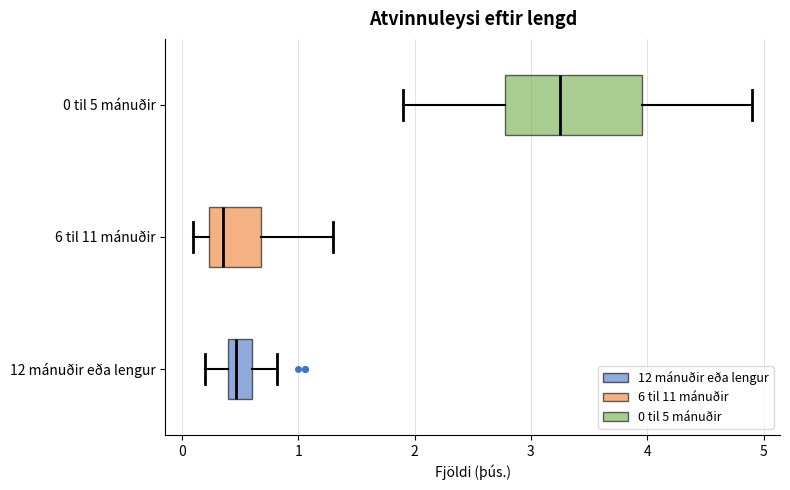

Reading bottom to top, read every box against the x-axis: the position of its median line, the range the box covers, and the ends of its whiskers. The values are not printed on the chart, so give them approximately, as read against the axis.

12 mánuðir eða lengur: median 0.5, box 0.4 to 0.6, whiskers 0.2 to 0.8
6 til 11 mánuðir: median 0.4, box 0.2 to 0.7, whiskers 0.1 to 1.3
0 til 5 mánuðir: median 3.3, box 2.8 to 4.0, whiskers 1.9 to 4.9